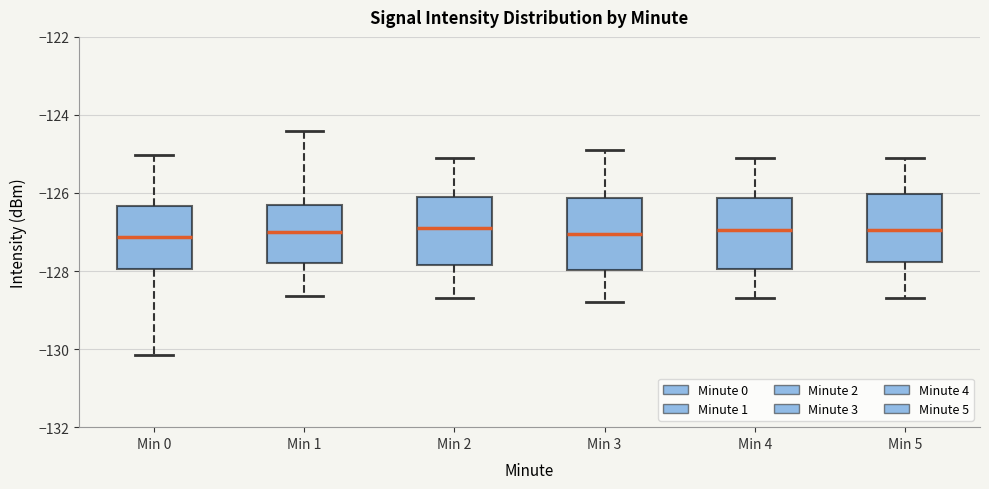

Reading left to right, read every box against the y-axis: the position of its median line, the range the box covers, and the ends of its whiskers. The values are not printed on the chart, so give them approximately, as read against the axis.

Min 0: median -127.2, box -128.0 to -126.4, whiskers -130.2 to -125.0
Min 1: median -127.0, box -127.8 to -126.4, whiskers -128.6 to -124.4
Min 2: median -126.8, box -127.8 to -126.0, whiskers -128.6 to -125.0
Min 3: median -127.0, box -128.0 to -126.2, whiskers -128.8 to -124.8
Min 4: median -127.0, box -128.0 to -126.2, whiskers -128.6 to -125.0
Min 5: median -127.0, box -127.8 to -126.0, whiskers -128.6 to -125.0